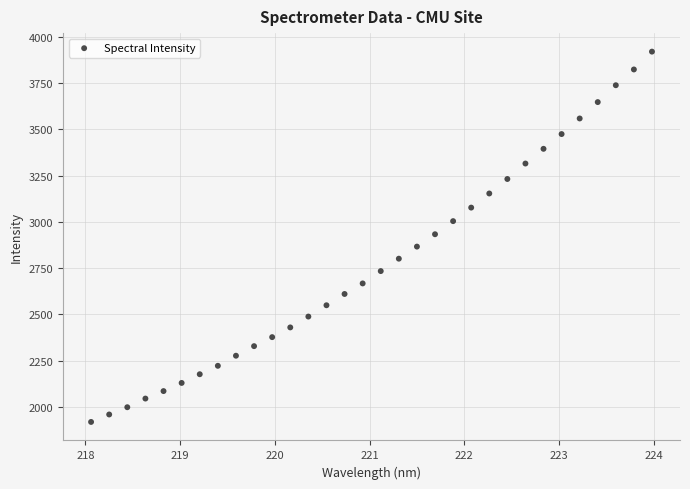

What is the range of X values (max minus min)?

5.9